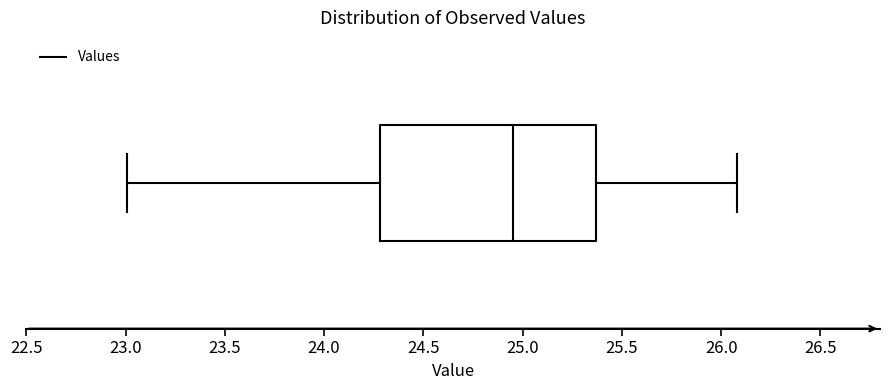

Read this box plot against the x-axis: the position of the median line, the range covered by the box, and the ends of both whiskers. The values are not printed on the chart, so give them approximately, as read against the axis.

median 24.95, box 24.30 to 25.35, whiskers 23.00 to 26.10